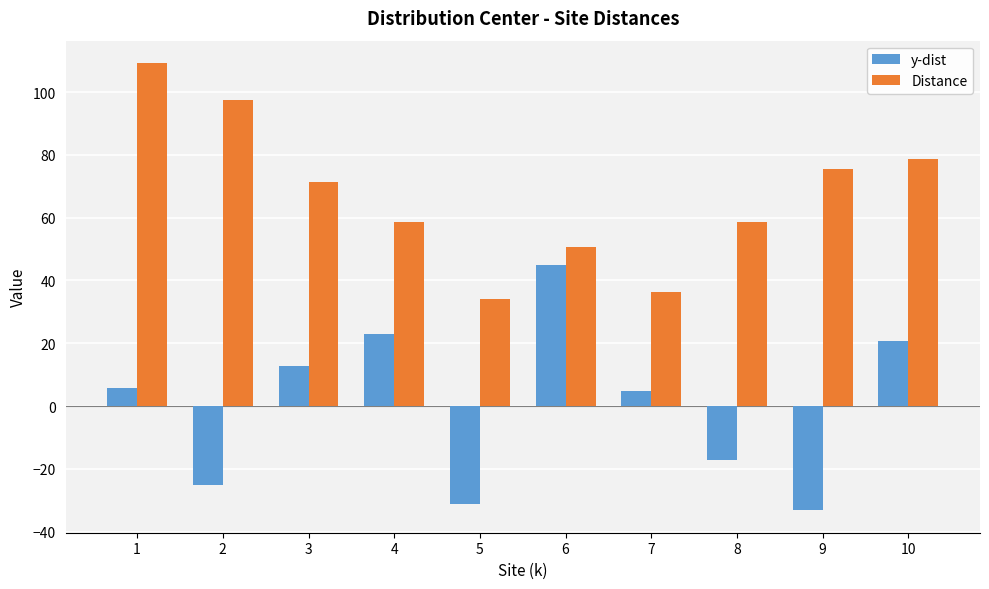

Between 4 and 5, which series saw the biggest shift?

y-dist